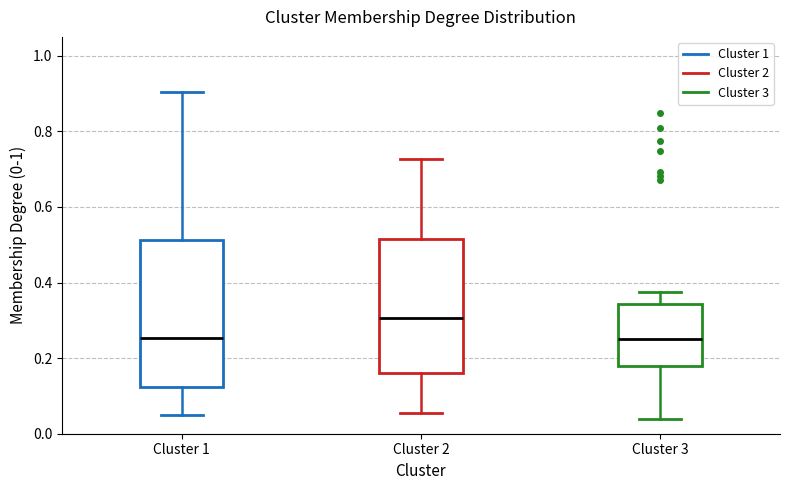

Which box's median line is the highest?

Cluster 2